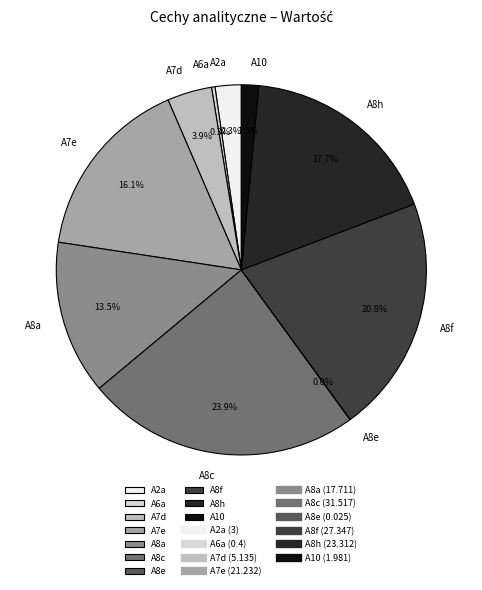

To the nearest percent, what is the difference between the largest and smallest slice percentages?

24%